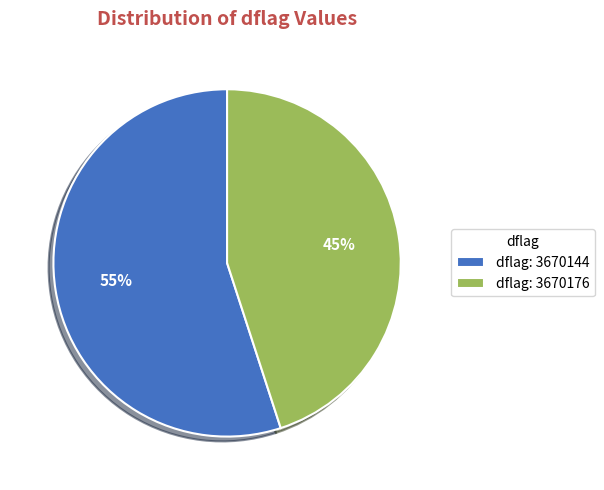

Which slice represents more than half of the pie?

dflag: 3670144